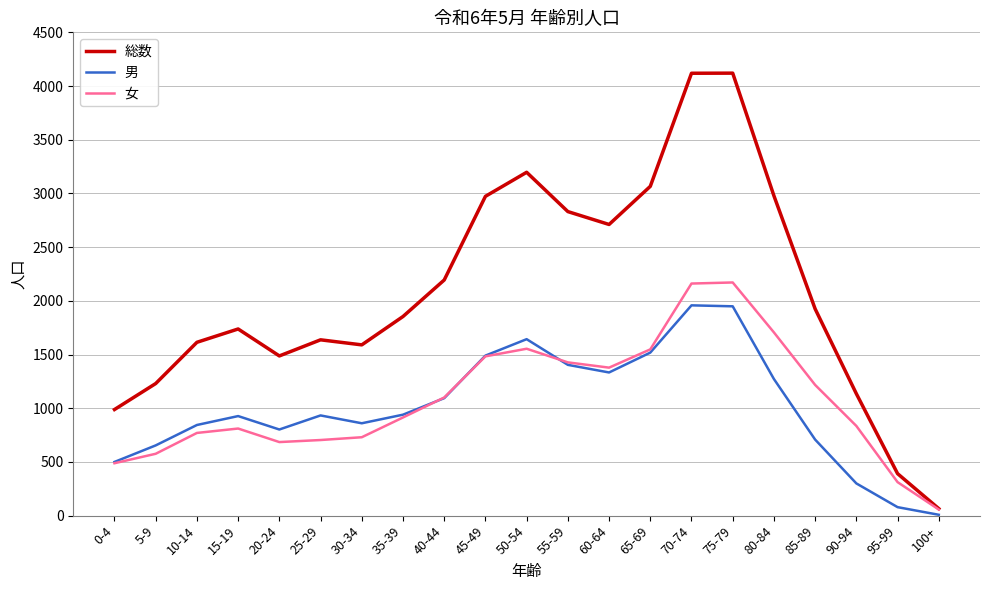

What is the maximum value for 女?

2171